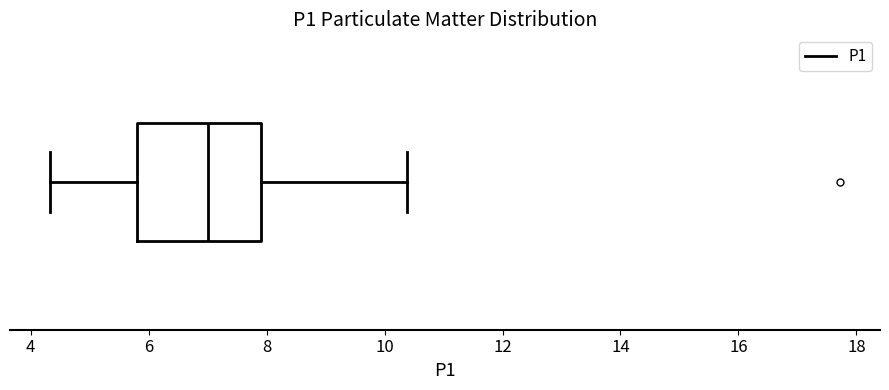

Read this box plot against the x-axis: the position of the median line, the range covered by the box, and the ends of both whiskers. The values are not printed on the chart, so give them approximately, as read against the axis.

median 7.0, box 5.8 to 7.8, whiskers 4.4 to 10.4